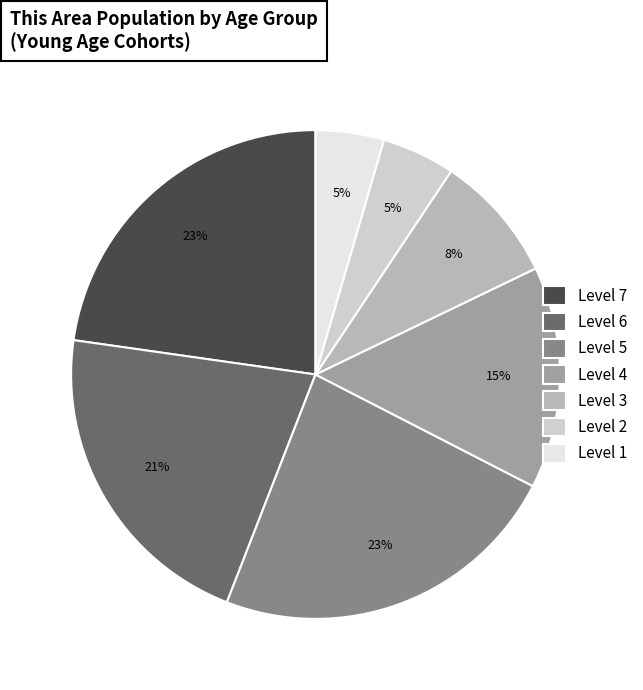

True or false: Level 1 accounts for 15% of the total.

False